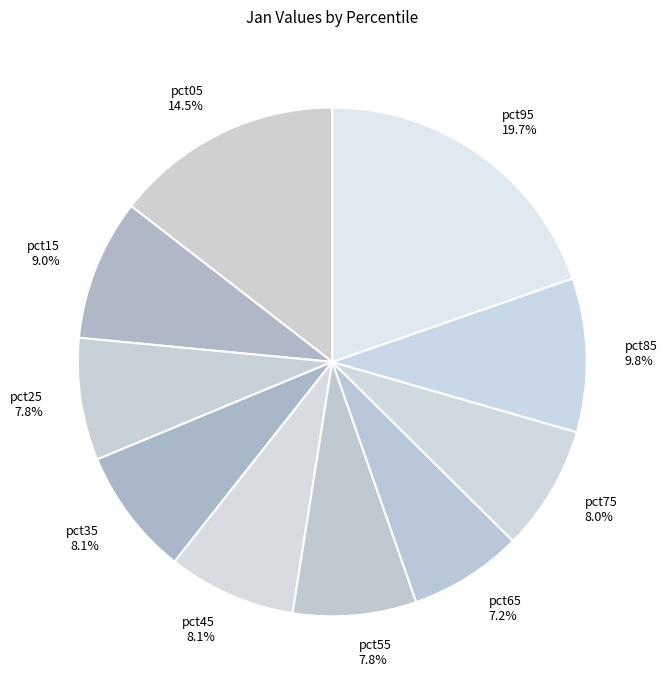

Does pct25 account for over 50% of the chart?

No